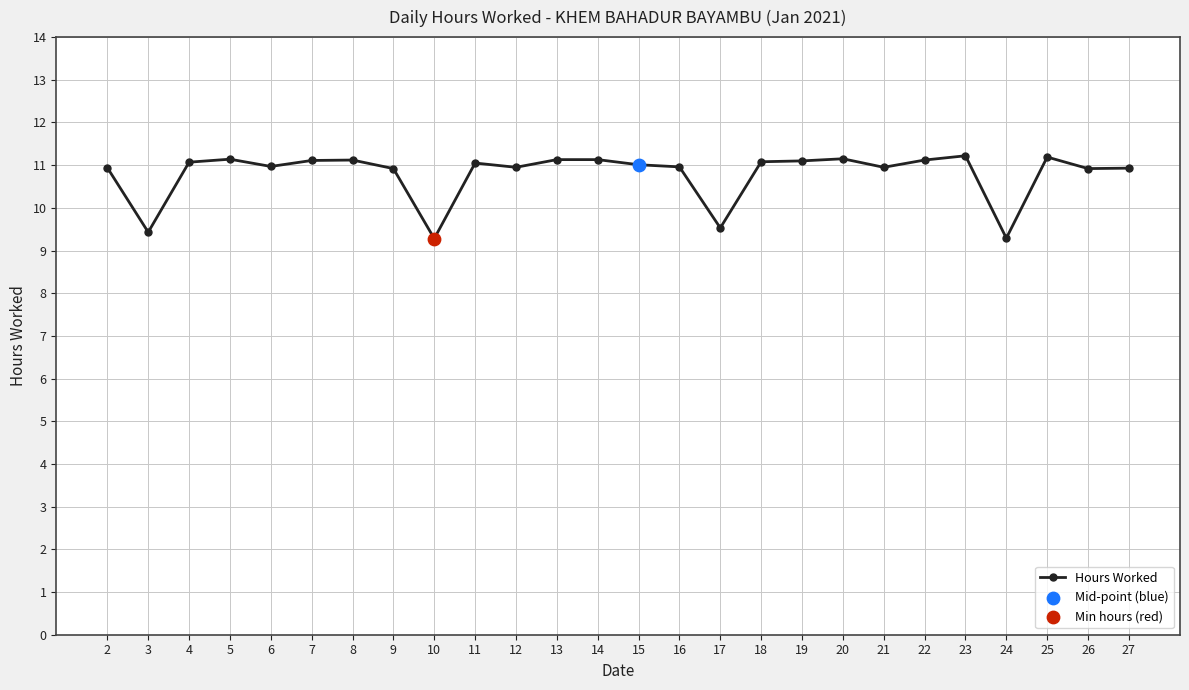

Which has a higher value, 27 or 25?

25